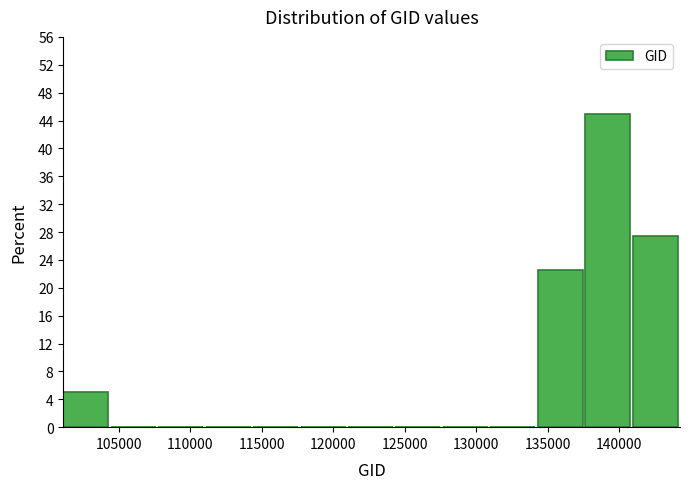

How tall is the bar that spans 141000 to 144500 on the x-axis? Neither the bar edges nor the heights are printed on the chart, so give them approximately, as read against the axes.

27.5